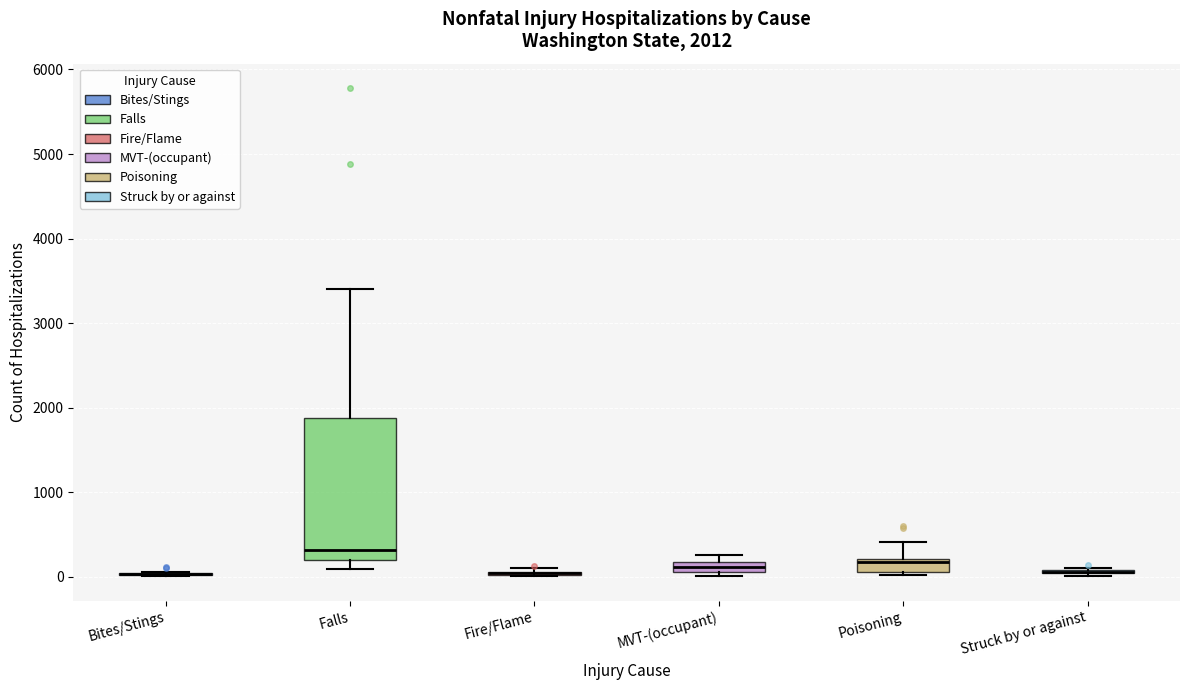

Which box is the tallest, from its lower edge to its upper edge?

Falls